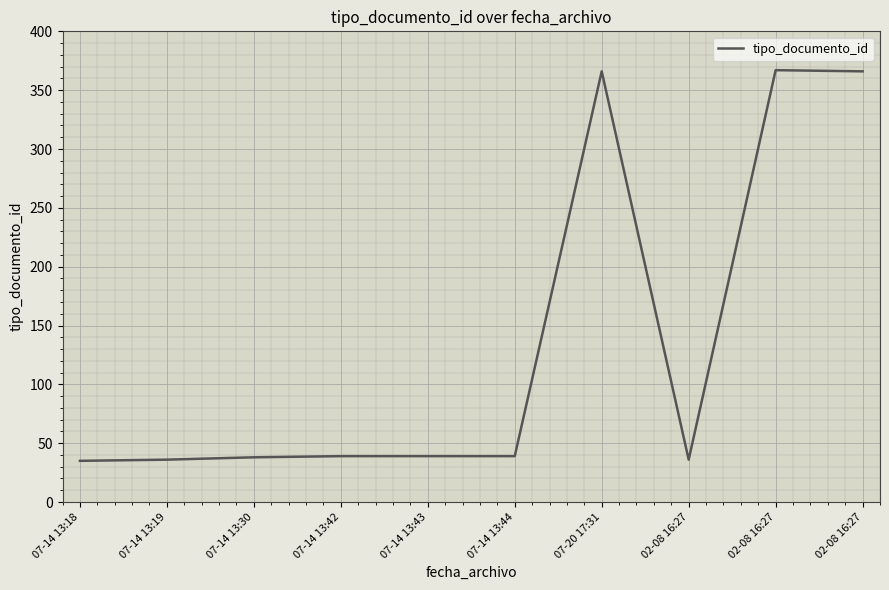

At which category does the data reach its first local peak?

07-20 17:31